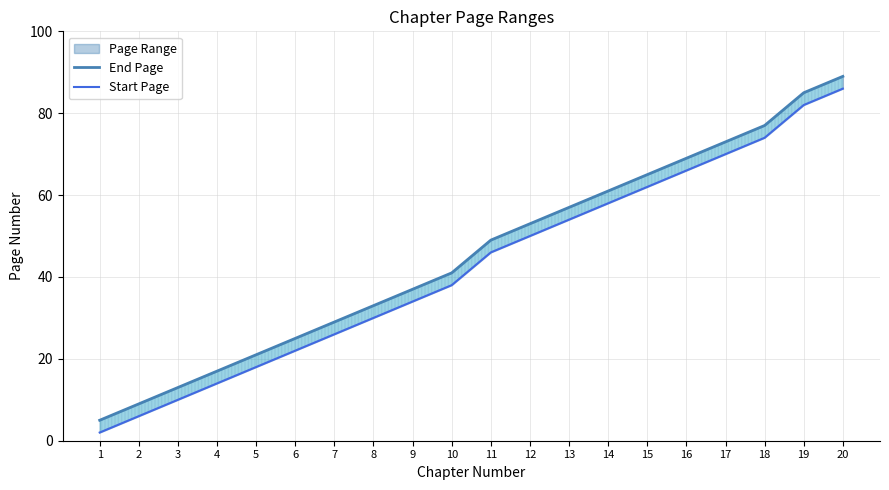

What is the value of the Start Page point at the 13th from the left?

54